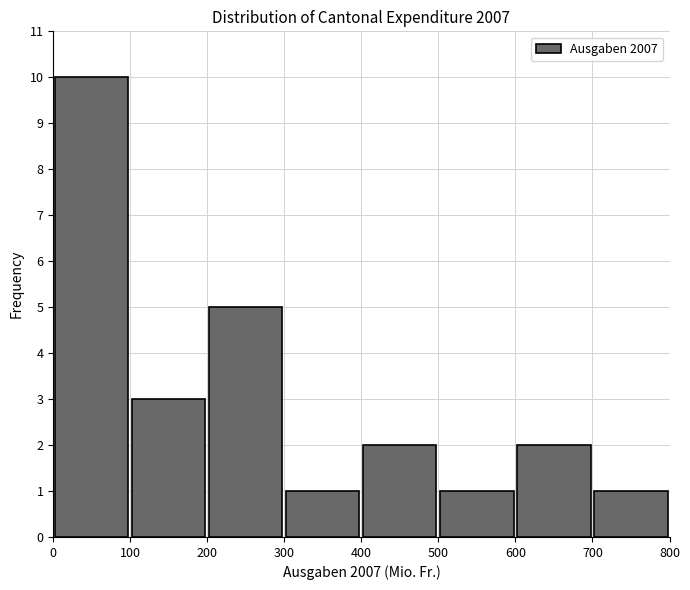

Reading left to right, transcribe this chart: for each bar, give the range it covers on the x-axis and its height. The values are not printed on the chart, so give them approximately, as read against the axis.

0 to 100: 10
100 to 200: 3
200 to 300: 5
300 to 400: 1
400 to 500: 2
500 to 600: 1
600 to 700: 2
700 to 800: 1